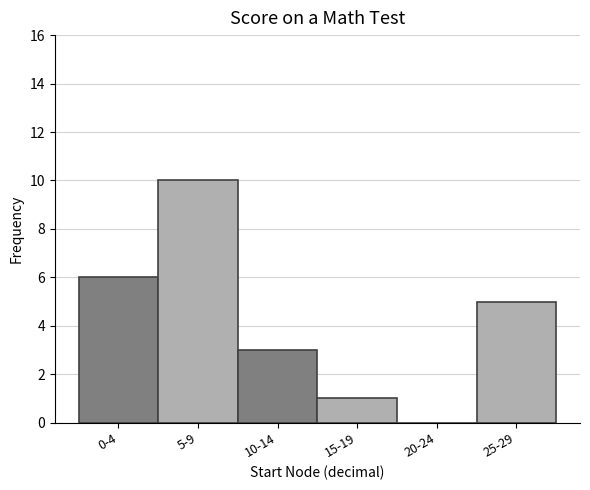

The value at 5-9 is 10. True or false?

True